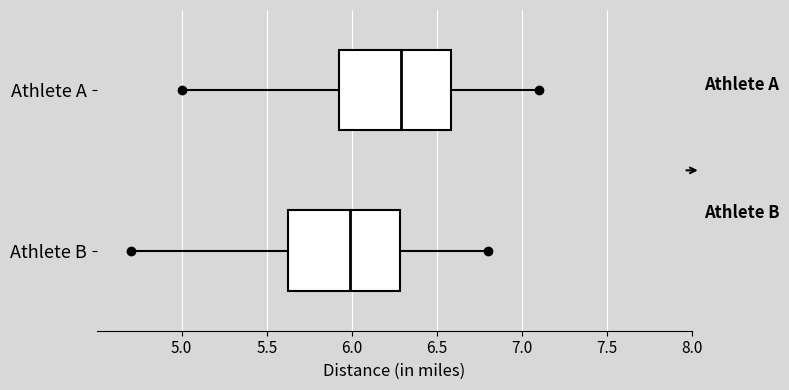

Where does the median line of the box for Athlete B sit on the x-axis? The values are not printed on the chart, so give them approximately, as read against the axis.

6.0